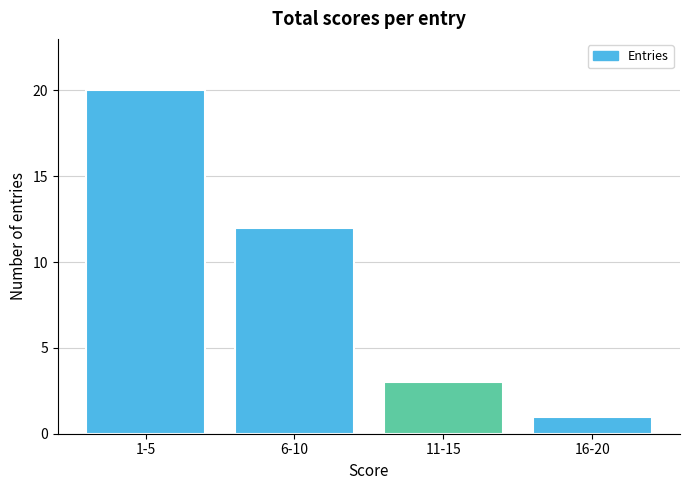

Reading left to right, transcribe all the data shown in this chart.

1-5=20	6-10=12	11-15=3	16-20=1